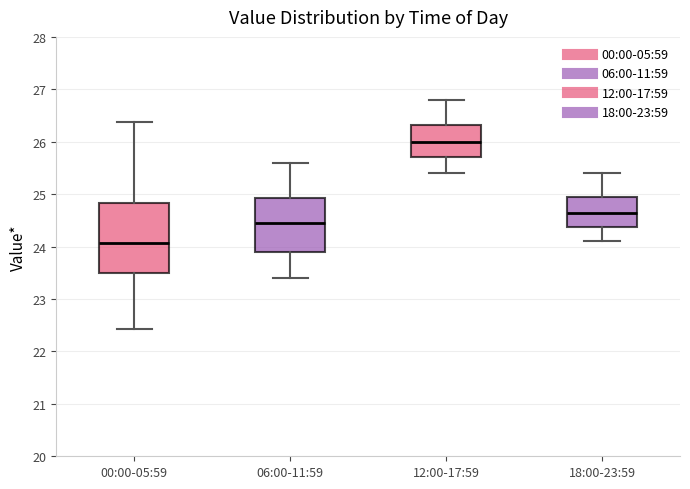

Which box has the lowest median line?

00:00-05:59